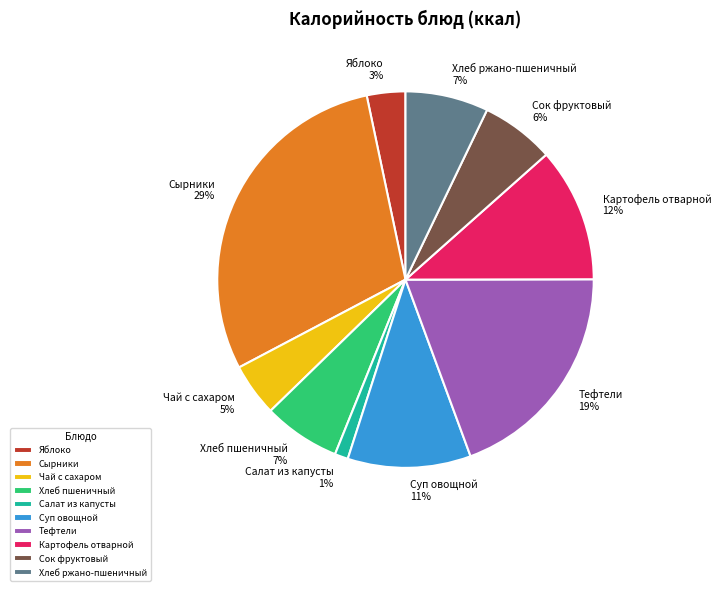

Does any single category account for the majority?

No